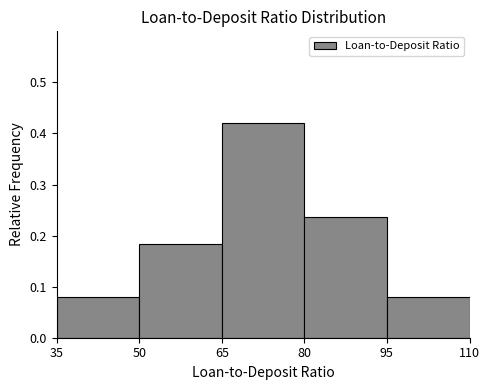

Which range on the x-axis has the tallest bar?

65 to 80